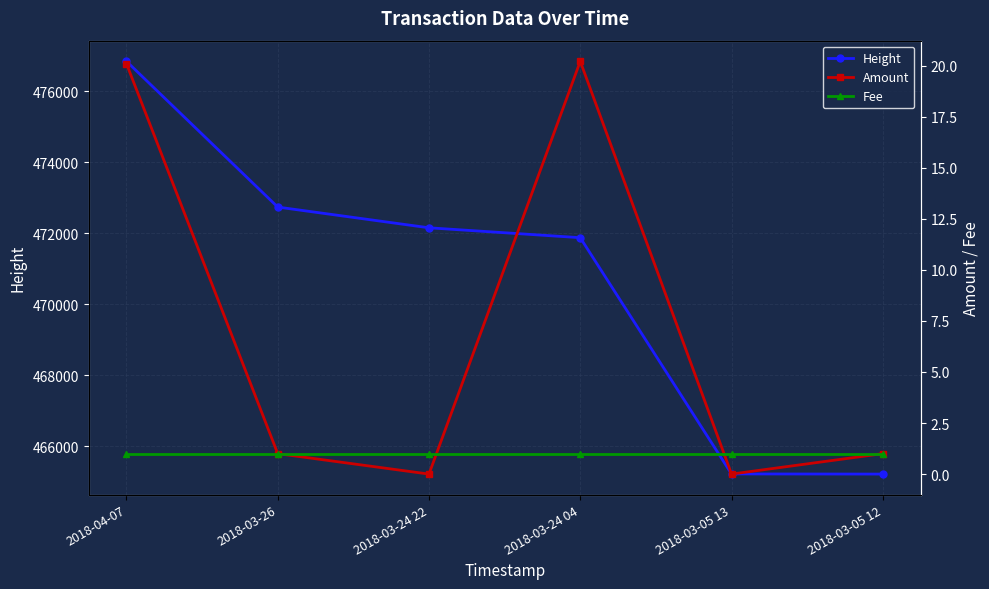

What are all the series names shown in the legend?

Height, Amount, Fee